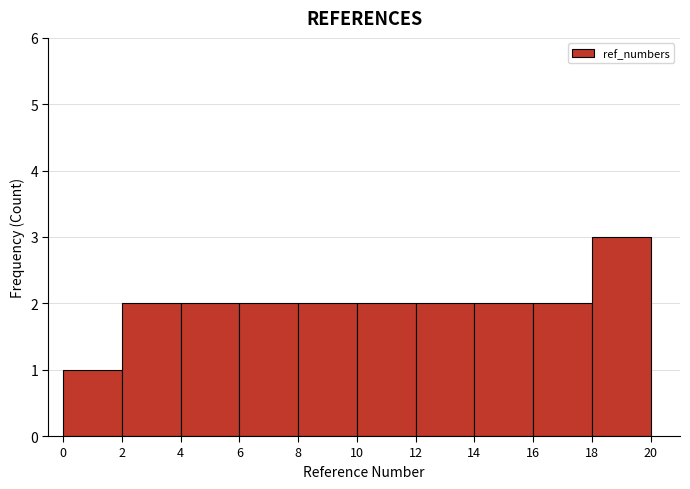

Reading left to right, list every bar in this chart as the range it spans on the x-axis followed by its height. The values are not printed on the chart, so give them approximately, as read against the axis.

0 to 2: 1
2 to 4: 2
4 to 6: 2
6 to 8: 2
8 to 10: 2
10 to 12: 2
12 to 14: 2
14 to 16: 2
16 to 18: 2
18 to 20: 3